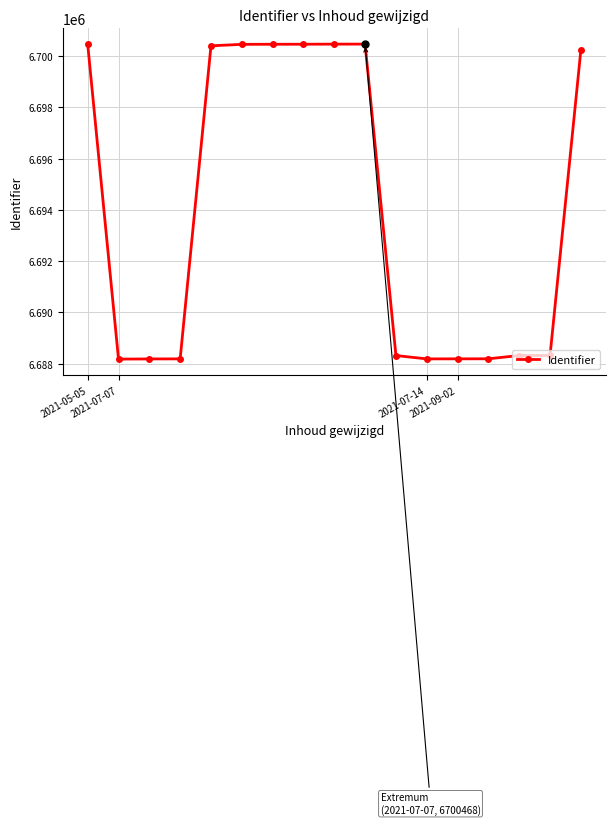

What is the value of the 7th point from the left?

6700462